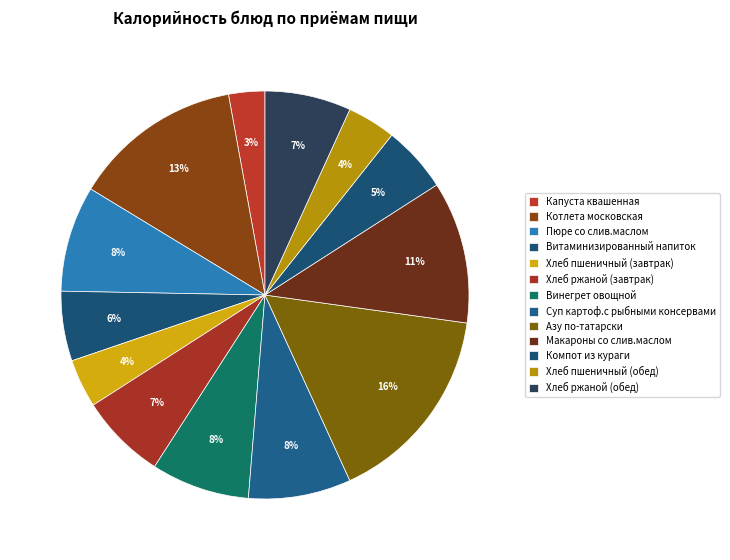

Is the sum of Азу по-татарски and Витаминизированный напиток greater than half?

No